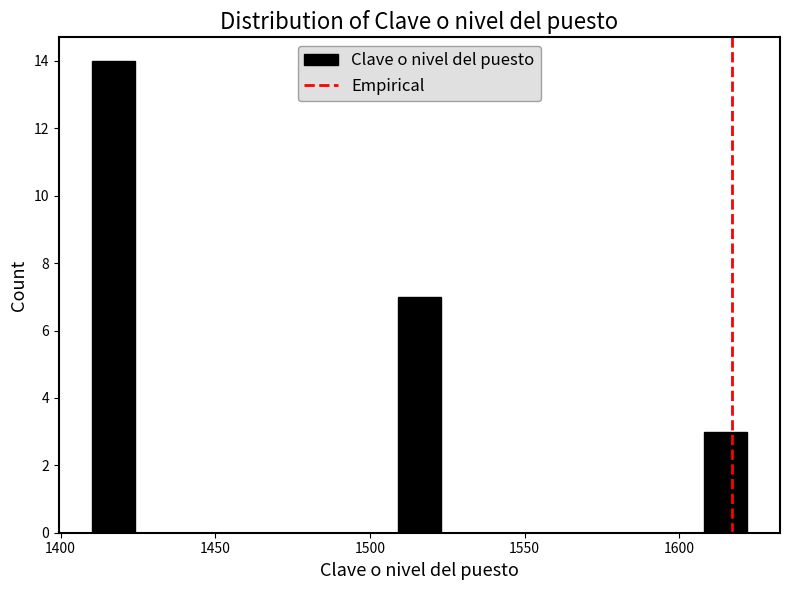

Read against the x-axis, roughly where is the centre of the tallest bar?

1415